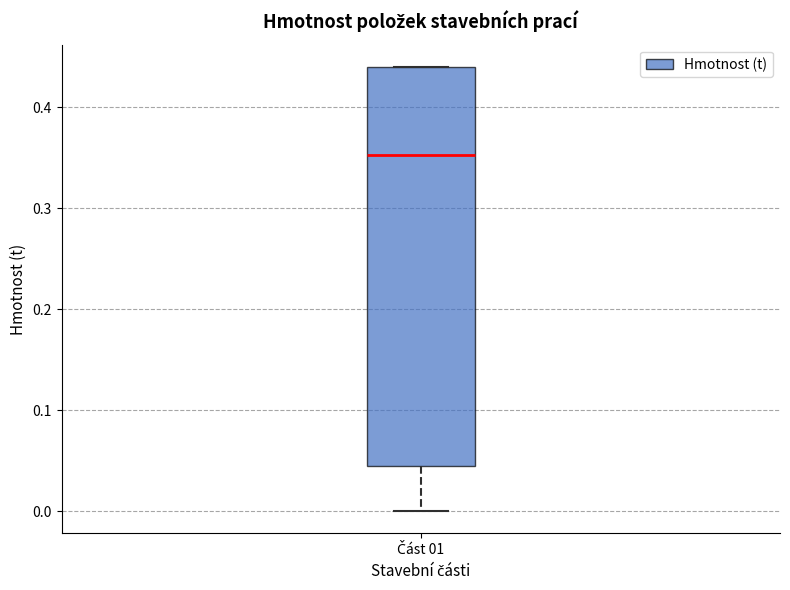

Transcribe this box plot: give where the median line is, the range the box spans, and where the two whiskers end, as read against the y-axis. The values are not printed on the chart, so give them approximately, as read against the axis.

median 0.35, box 0.04 to 0.44, whiskers 0.00 to 0.44